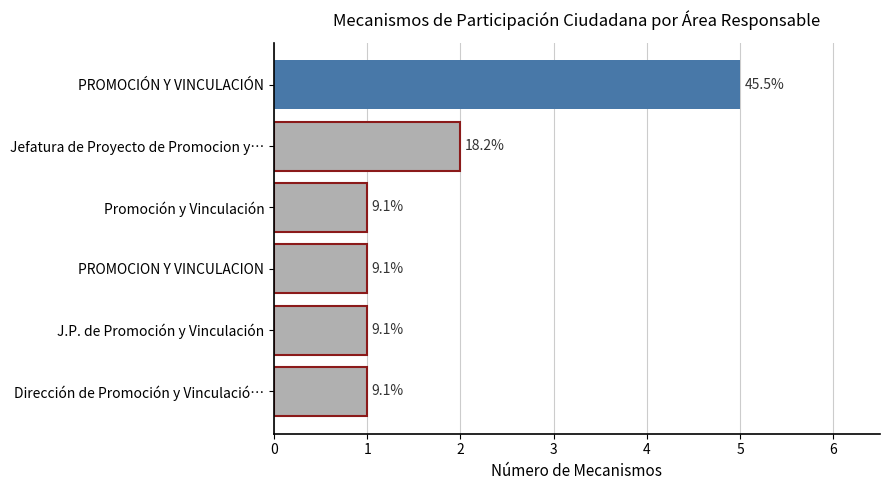

Are the bars horizontal?

Yes